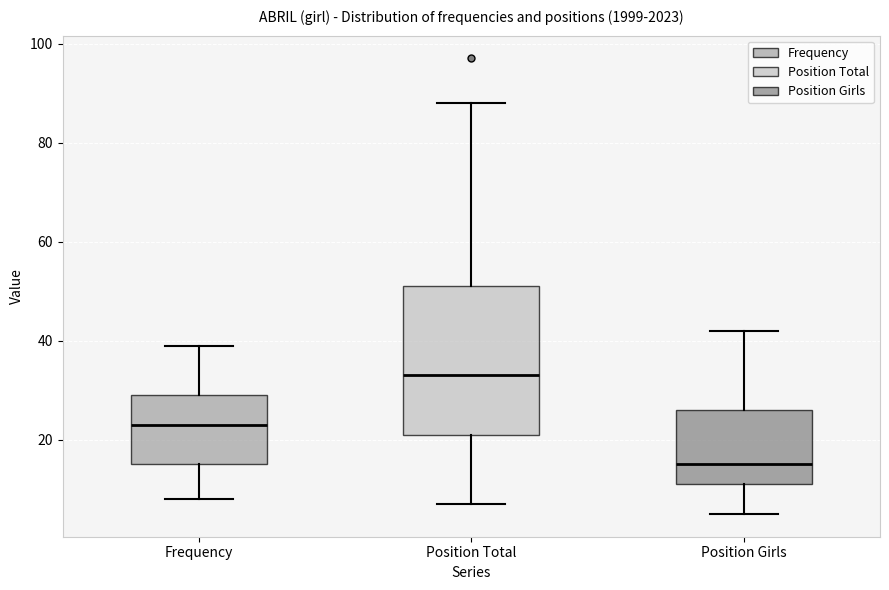

Which box has the highest median line?

Position Total